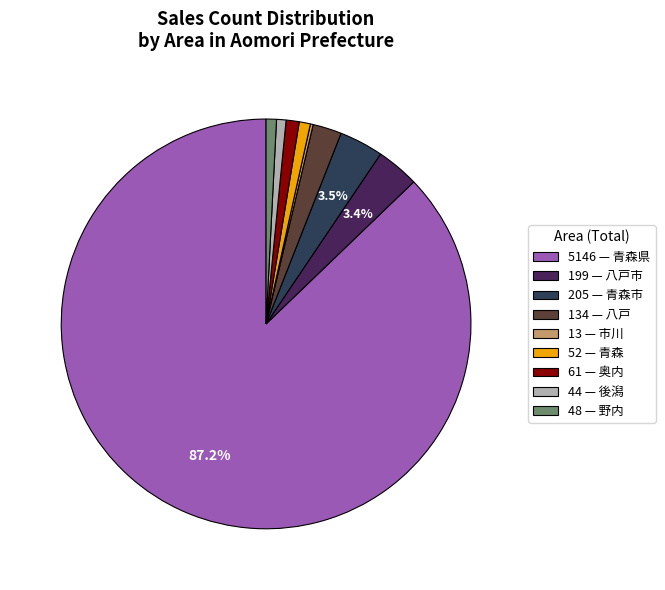

Which has a higher value, 44 — 後潟 or 199 — 八戸市?

199 — 八戸市